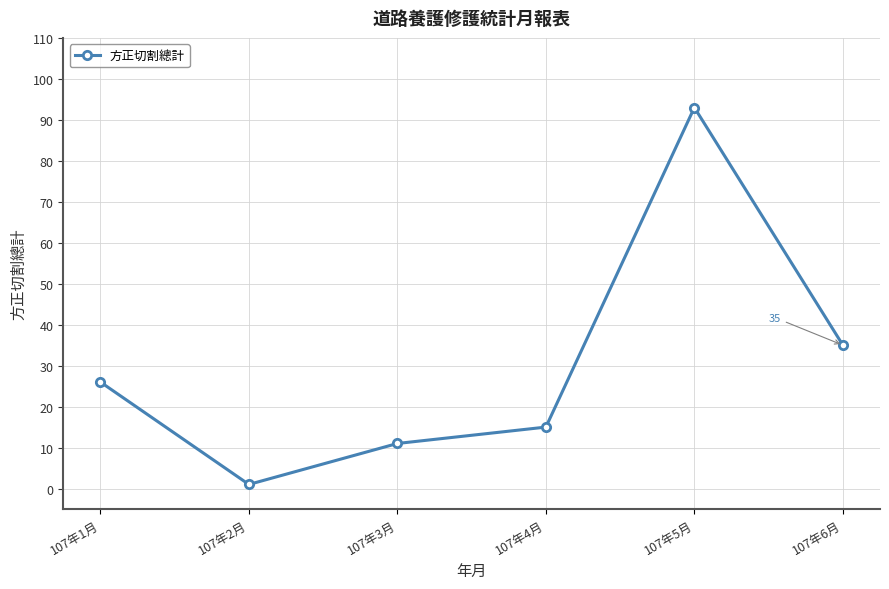

Does the chart display data point markers on the line(s)?

Yes